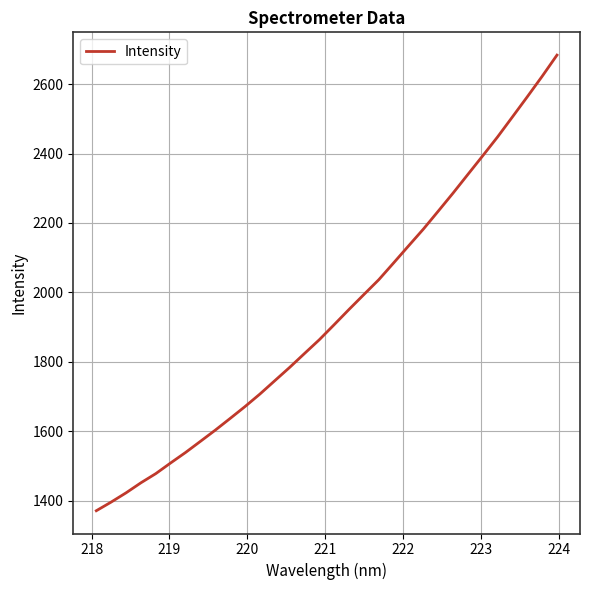

What is the maximum value shown in the chart?

2683.3